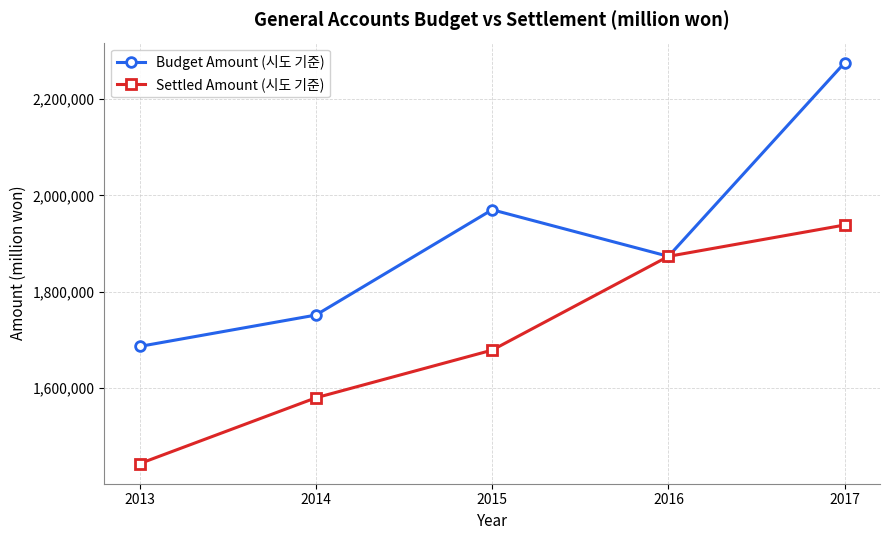

How many interior local peaks does the Budget Amount (시도 기준) series have?

1